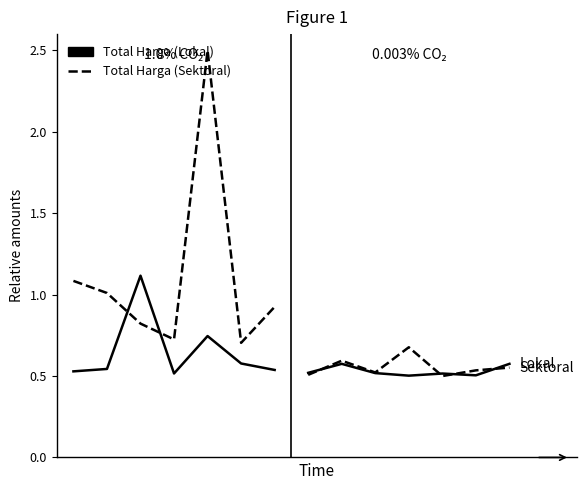

How many lines are shown in the chart?

2